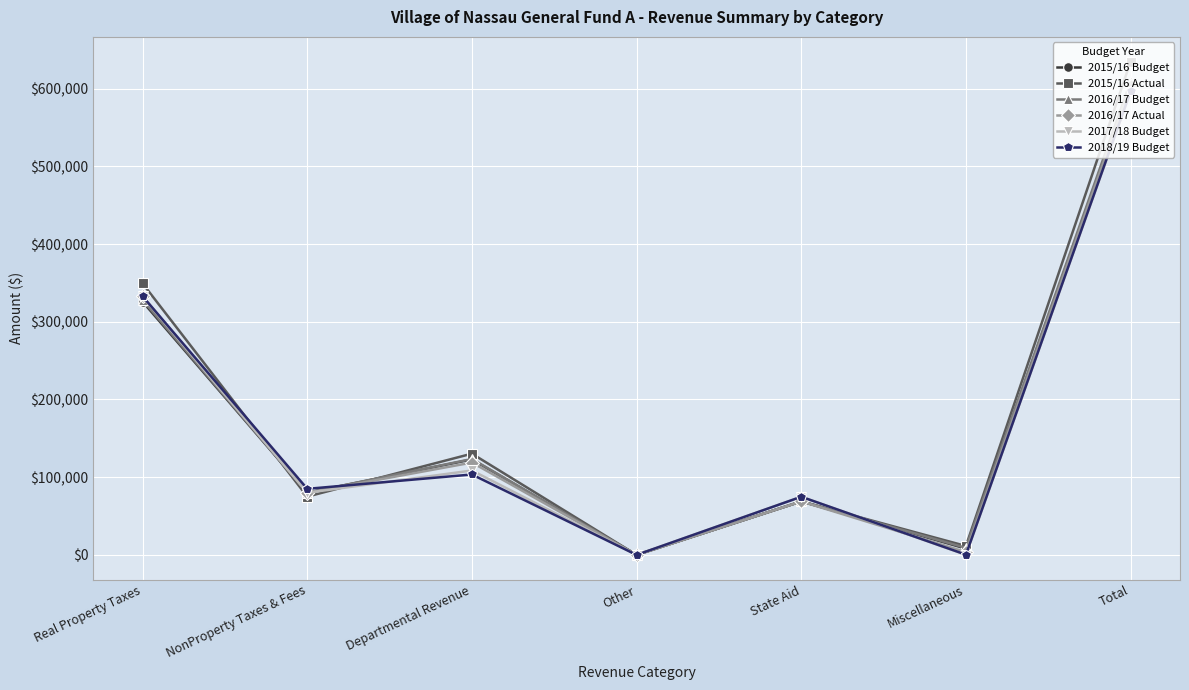

Which series ends up on top after the final intersection of 2016/17 Actual and 2018/19 Budget?

2016/17 Actual